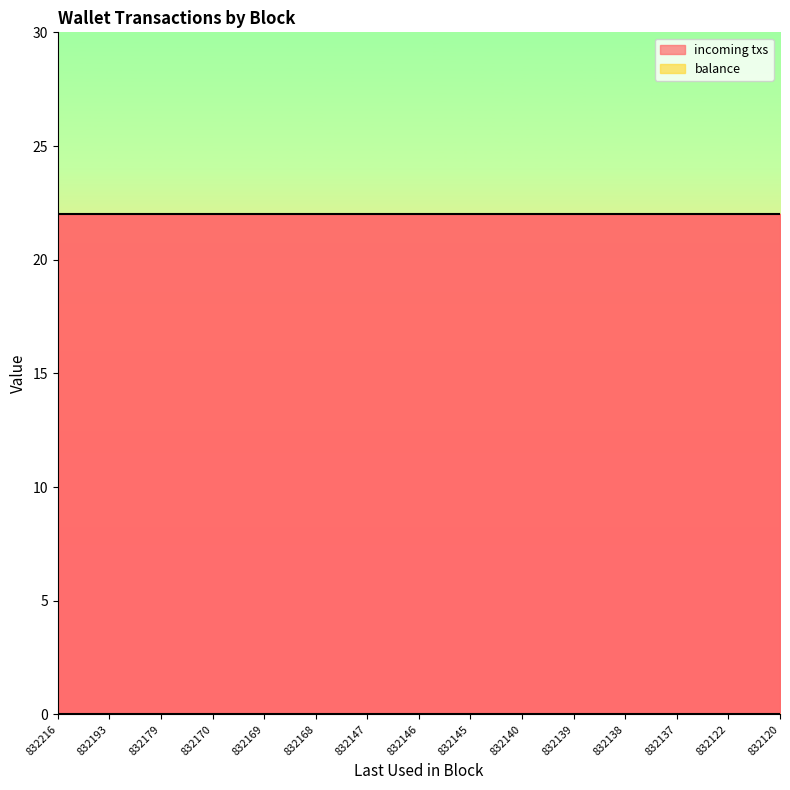

Is the value of incoming txs at 832147 greater than the value of balance at 832168?

Yes